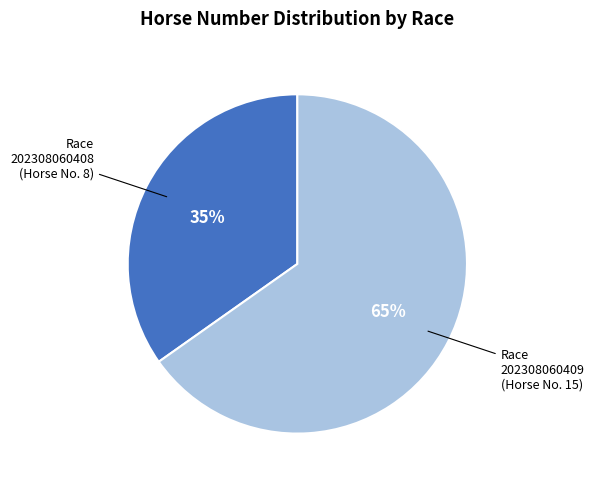

Does any single category account for the majority?

Yes